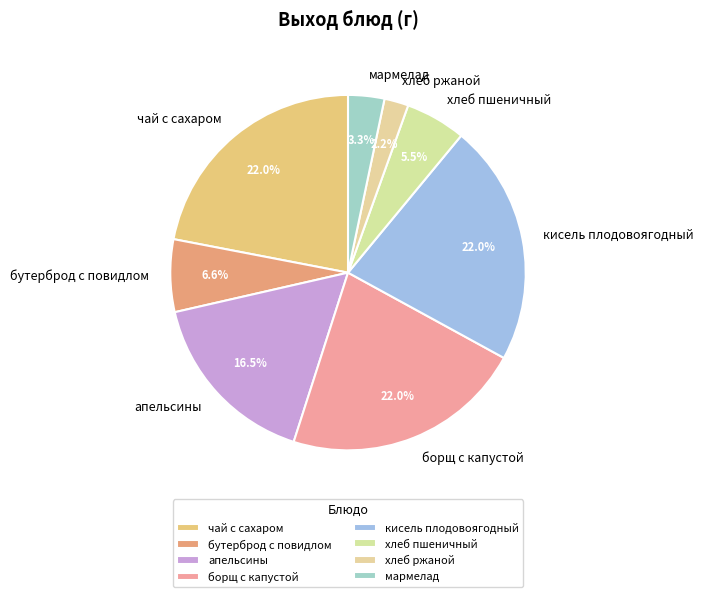

Which category has the smallest portion of the pie?

хлеб ржаной